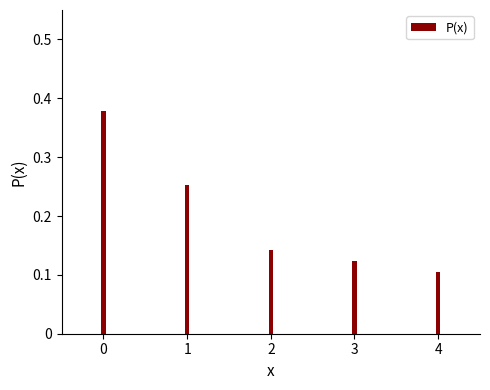

What is the sum of all values?

1.0